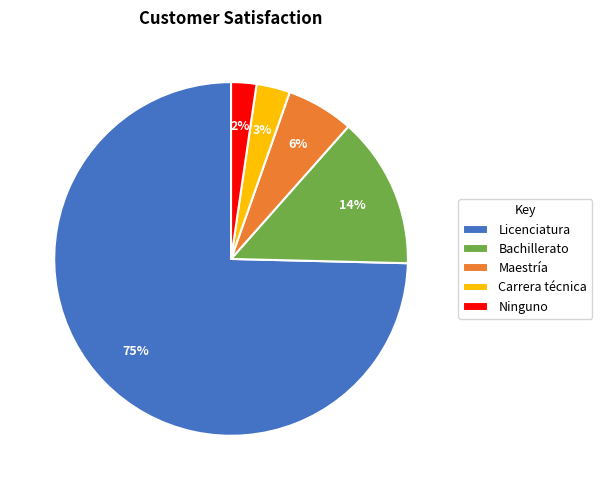

To the nearest percent, what is the average slice percentage?

20%